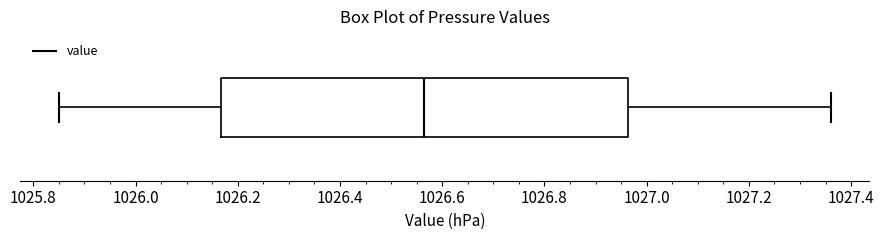

Transcribe this box plot: give where the median line is, the range the box spans, and where the two whiskers end, as read against the x-axis. The values are not printed on the chart, so give them approximately, as read against the axis.

median 1026.56, box 1026.16 to 1026.96, whiskers 1025.86 to 1027.36